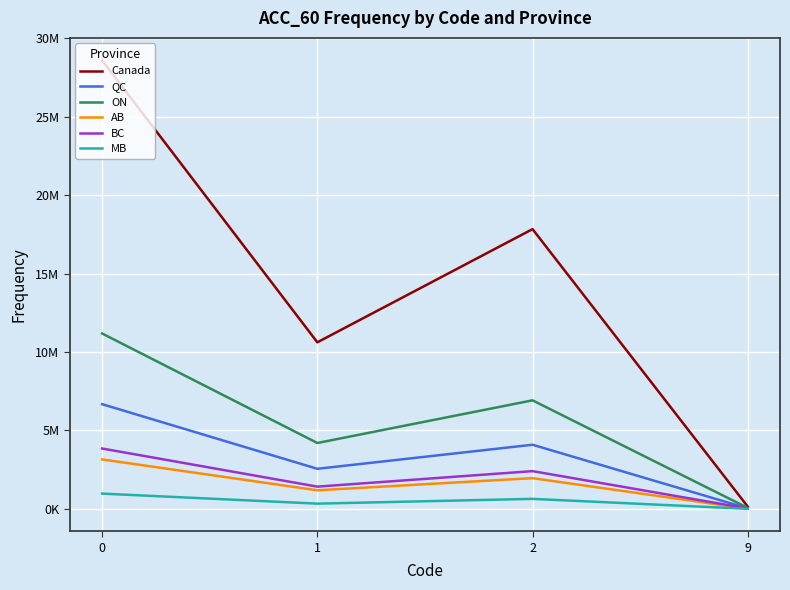

Rank the series by their maximum value, from highest to lowest.

Canada, ON, QC, BC, AB, MB